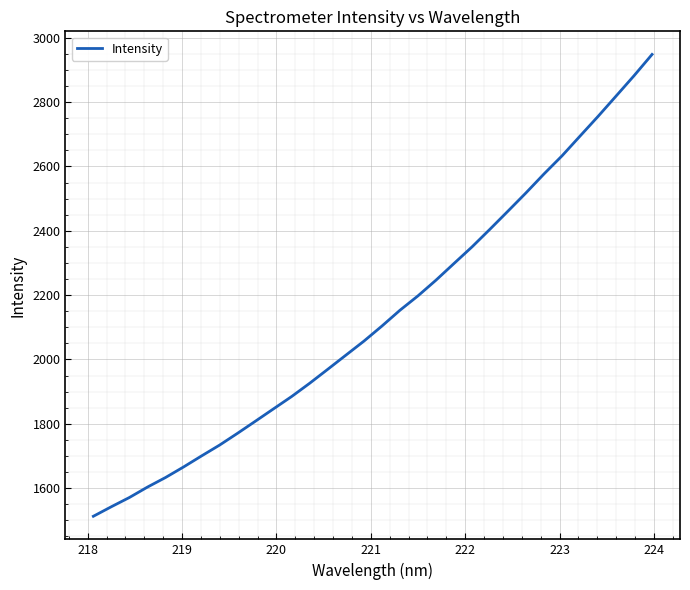

What is the smallest value displayed?

1512.5